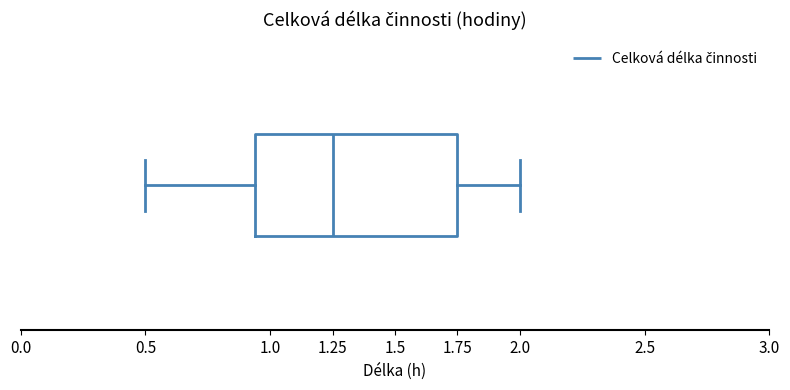

Read this box plot against the x-axis: the position of the median line, the range covered by the box, and the ends of both whiskers. The values are not printed on the chart, so give them approximately, as read against the axis.

median 1.25, box 0.95 to 1.75, whiskers 0.50 to 2.00